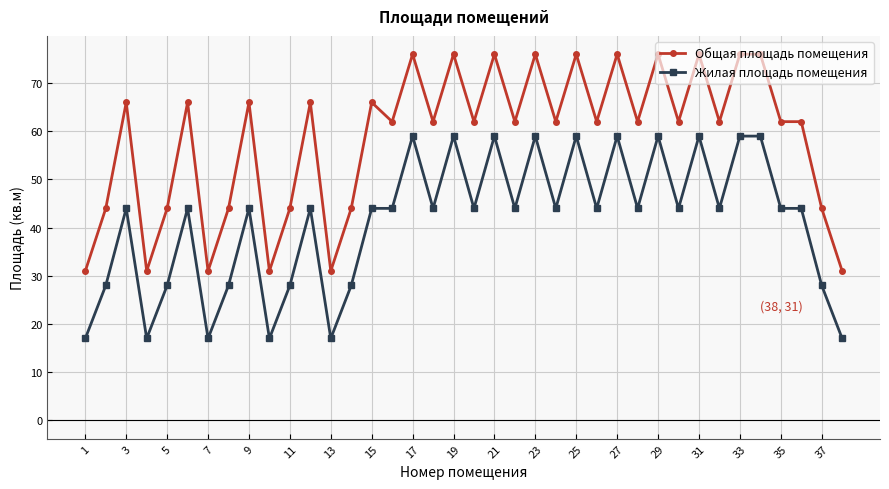

True or false: Общая площадь помещения and Жилая площадь помещения cross at least once.

False